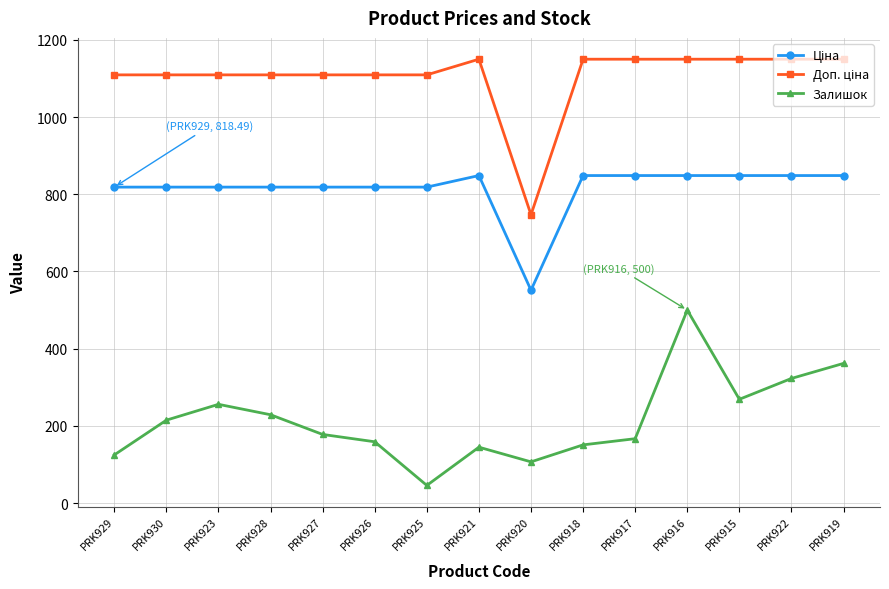

What is the total value across all series at PRK918?

2149.2